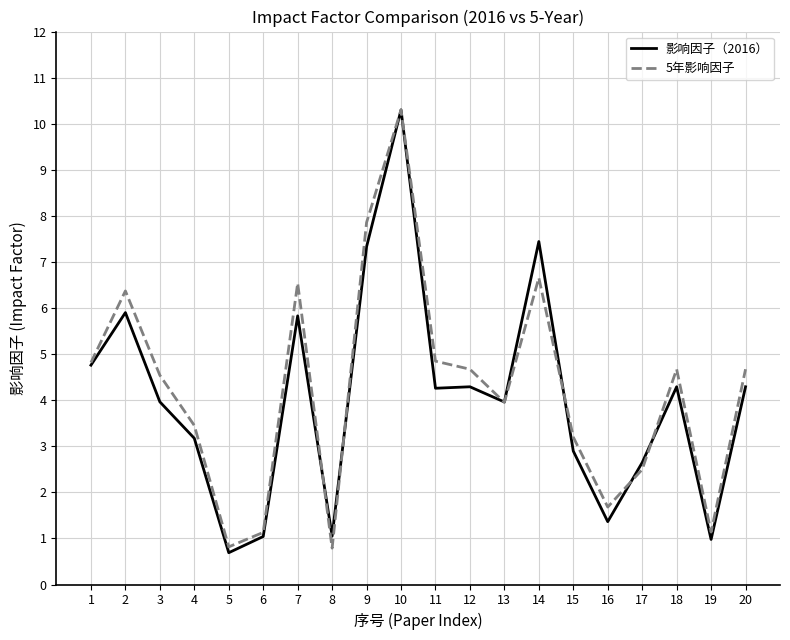

At 11, list the series in order from largest to smallest.

5年影响因子, 影响因子（2016）